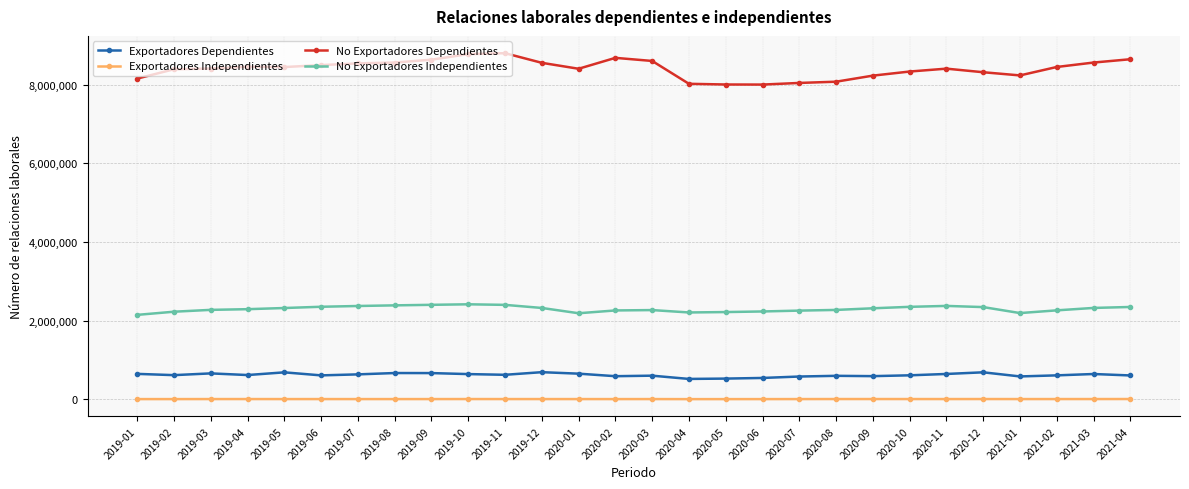

True or false: Exportadores Dependientes has more than 2 interior local peaks.

True